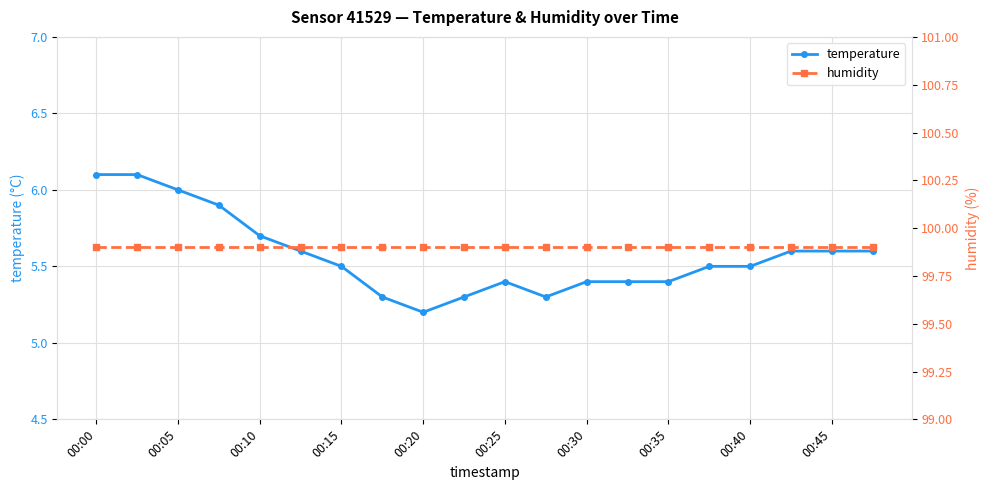

How many lines are shown in the chart?

2